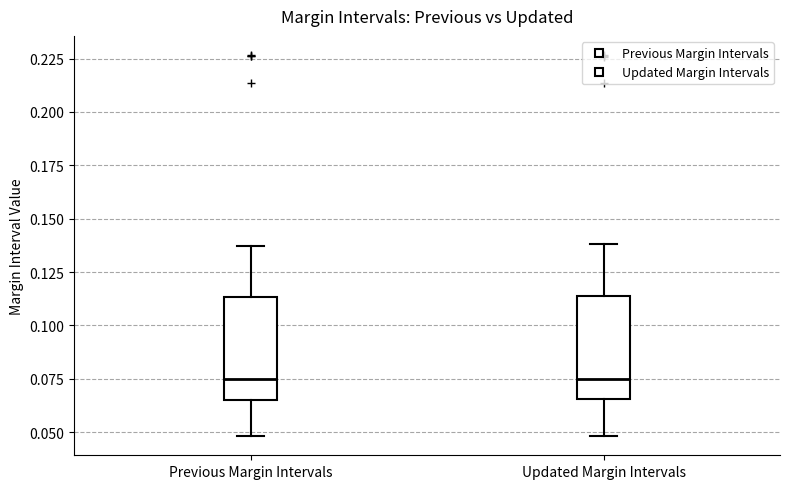

Reading left to right, read every box against the y-axis: the position of its median line, the range the box covers, and the ends of its whiskers. The values are not printed on the chart, so give them approximately, as read against the axis.

Previous Margin Intervals: median 0.075, box 0.065 to 0.115, whiskers 0.050 to 0.135
Updated Margin Intervals: median 0.075, box 0.065 to 0.115, whiskers 0.050 to 0.140